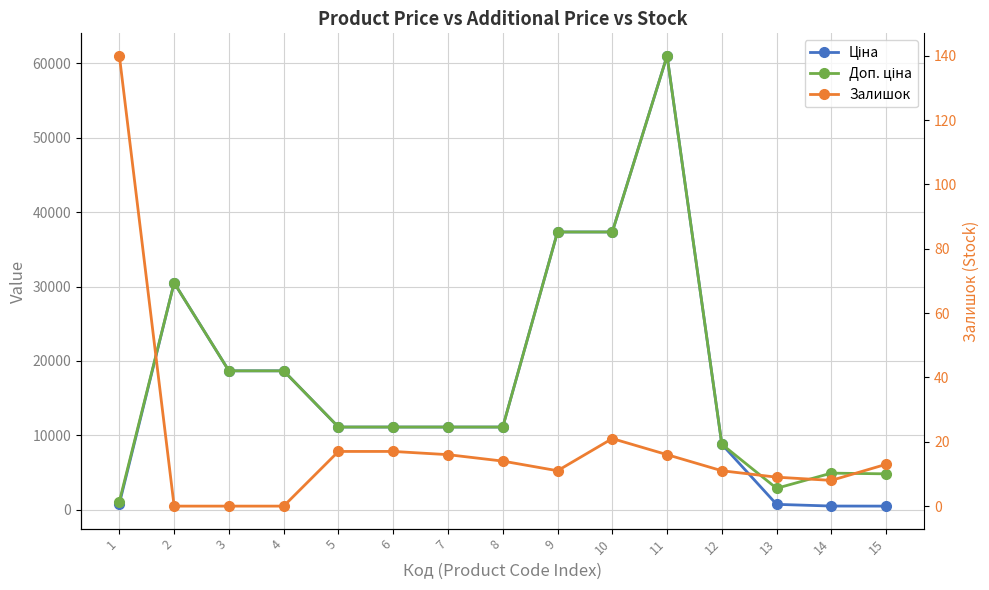

At which label is Залишок closest to 70?

10